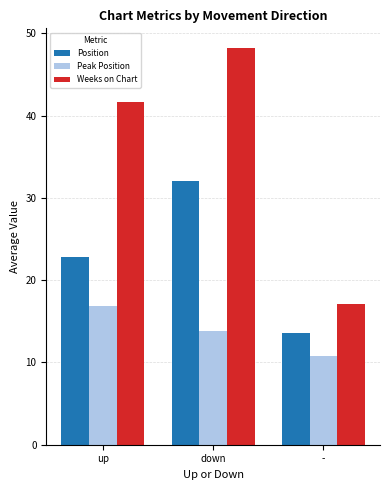

Which series has the widest spread of values?

Weeks on Chart